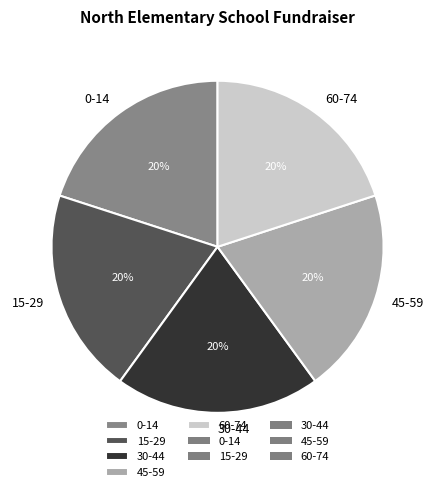

To the nearest percent, what is the combined percentage of 60-74 and 15-29?

40%